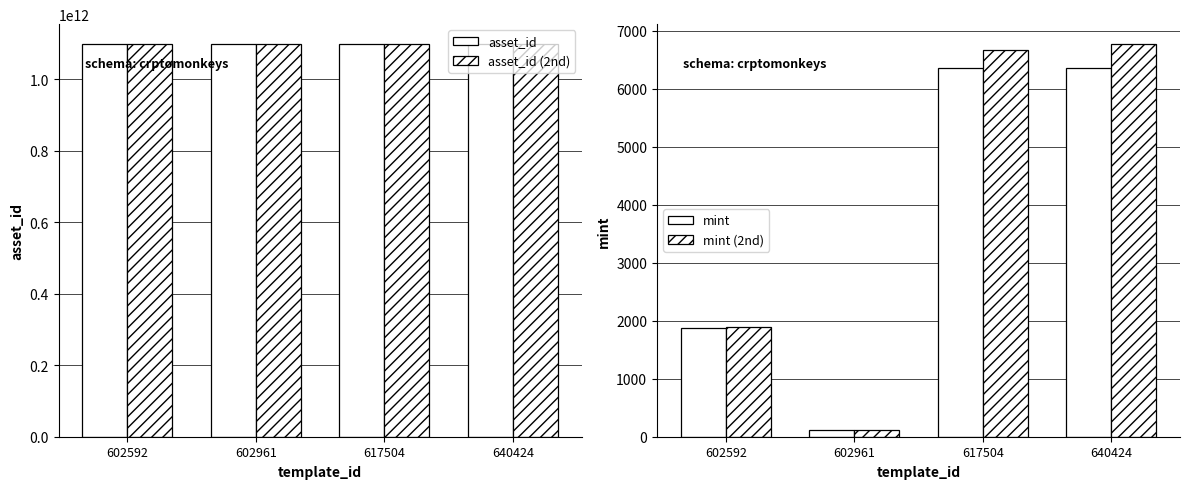

Which category has the highest value across all series?

640424